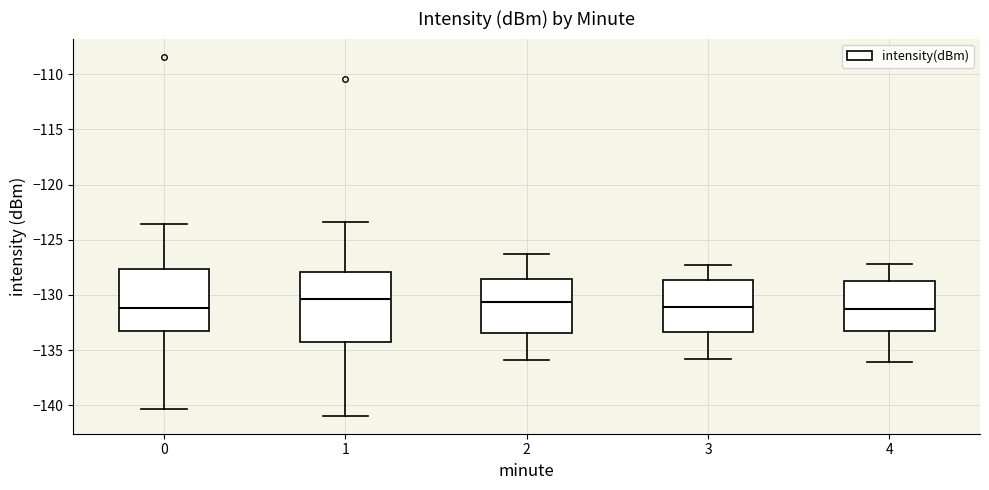

Where does the median line of the box at x = 2 sit on the y-axis? The values are not printed on the chart, so give them approximately, as read against the axis.

-130.5